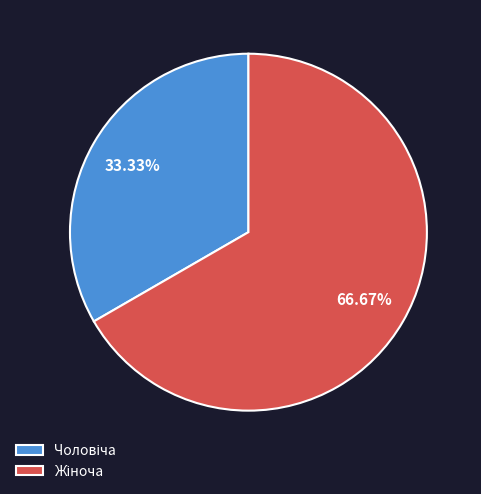

Does any single category account for the majority?

Yes